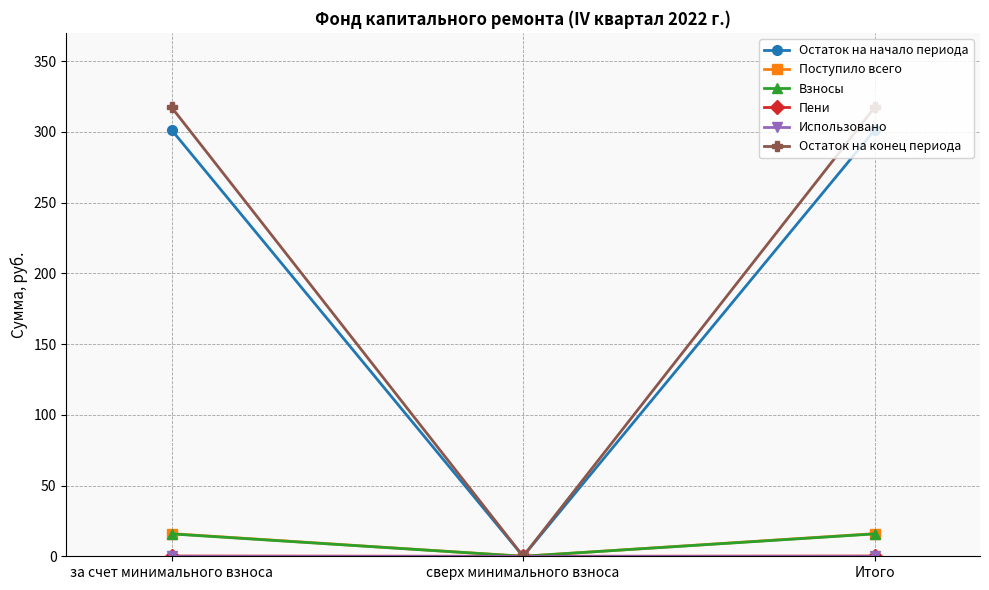

What is the label of the 2nd point from the left?

сверх минимального взноса